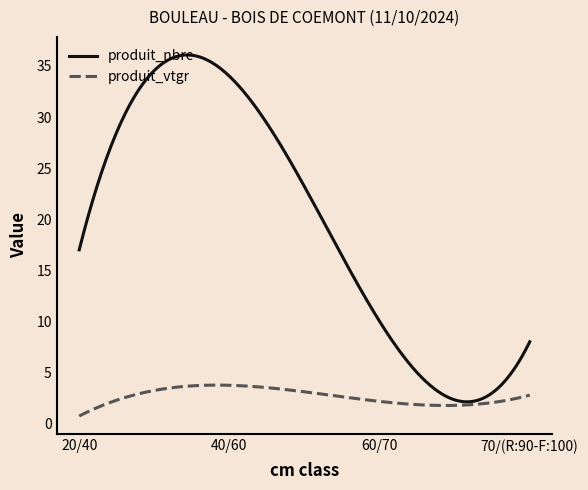

What is the maximum value shown in the chart?

36.1